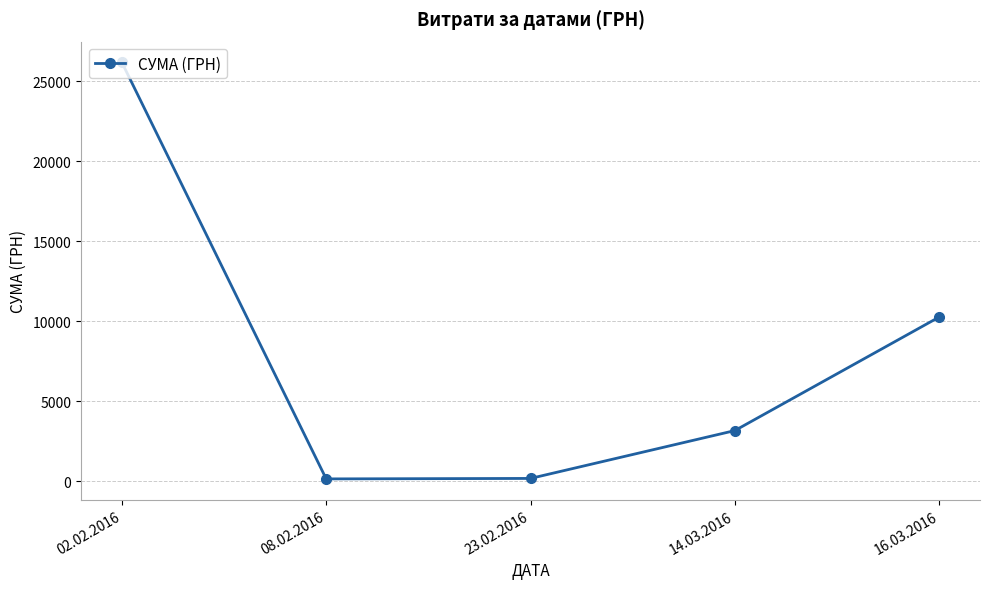

Which label corresponds to the largest value in the chart?

02.02.2016